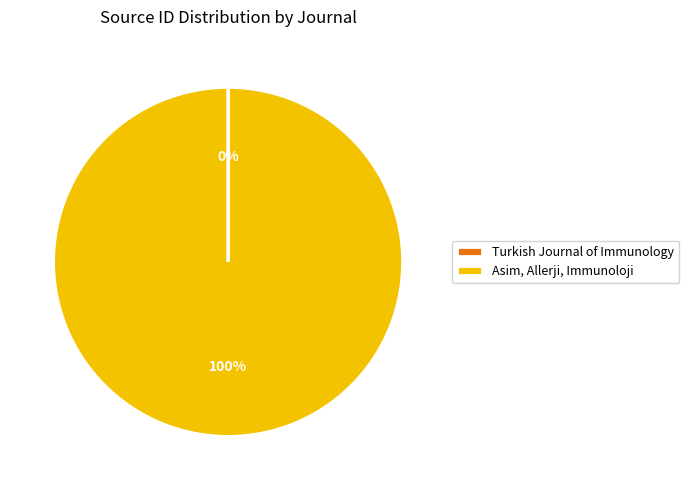

Which category accounts for the majority?

Asim, Allerji, Immunoloji